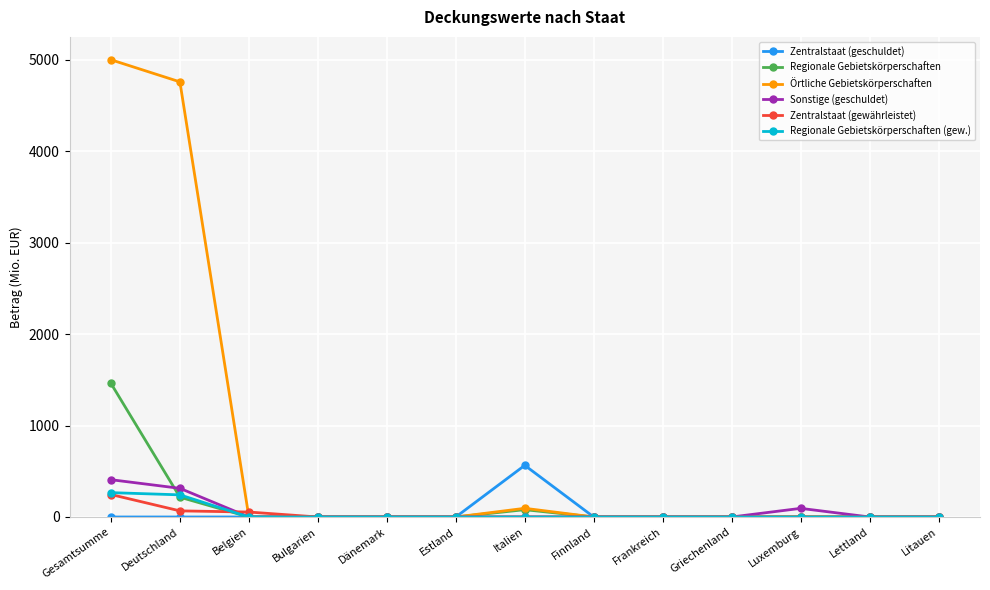

Which category has the highest value across all series?

Gesamtsumme